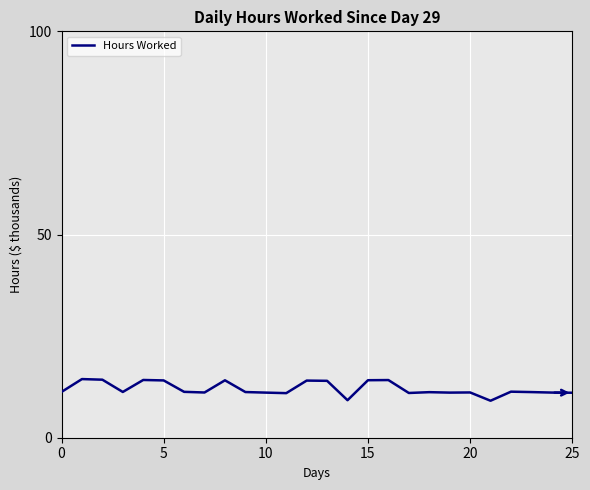

What is the greatest value displayed?

14.4